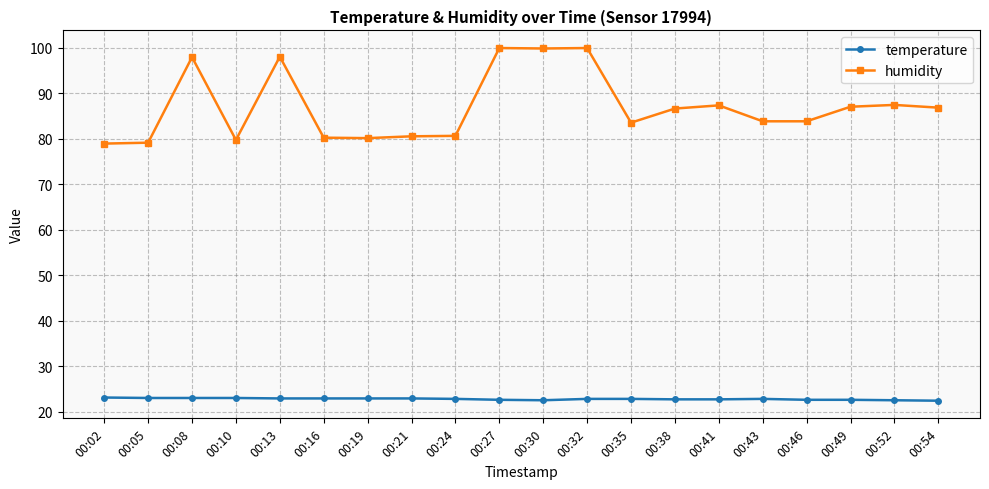

True or false: temperature and humidity intersect in this chart.

False